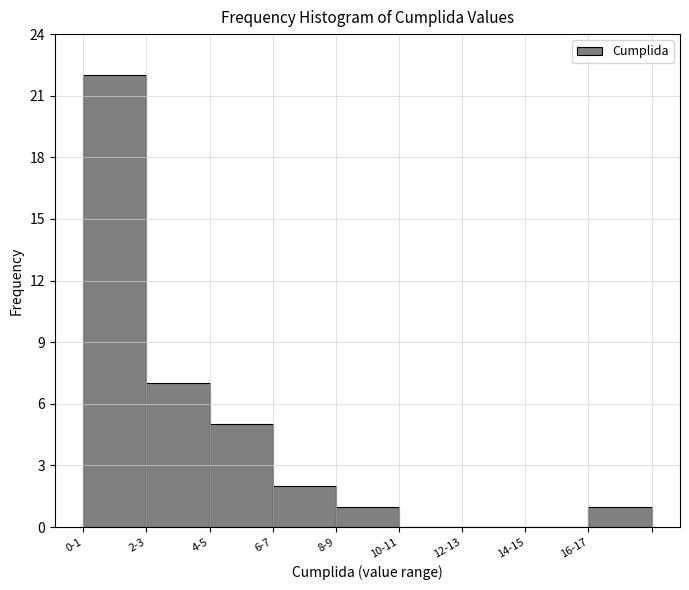

Reading right to left, extract all data points from this chart.

16-17=1	14-15=0	12-13=0	10-11=0	8-9=1	6-7=2	4-5=5	2-3=7	0-1=22